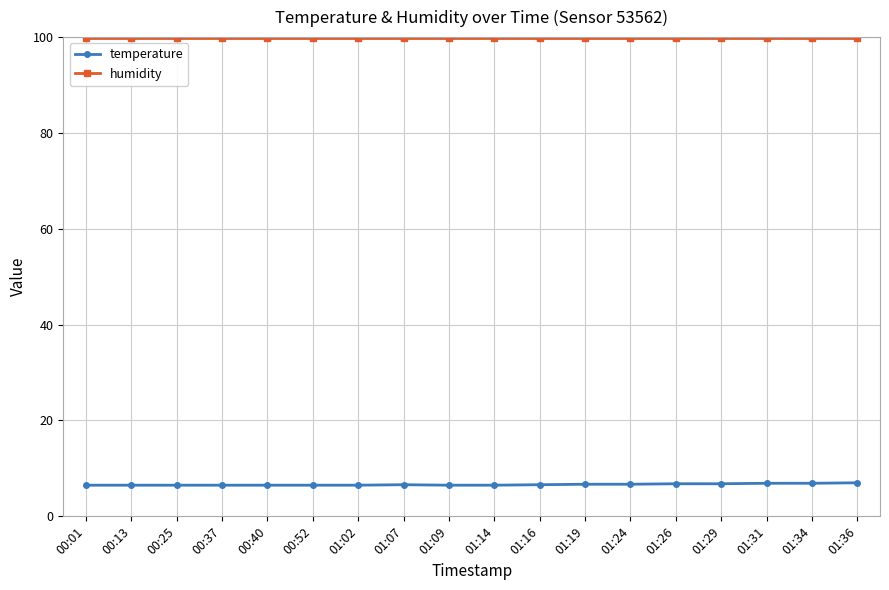

What is the difference between the highest and lowest values at 00:52?

93.4